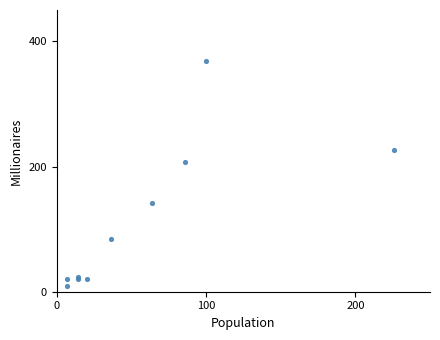

What Y value in the scatter plot is closest to 189?

207